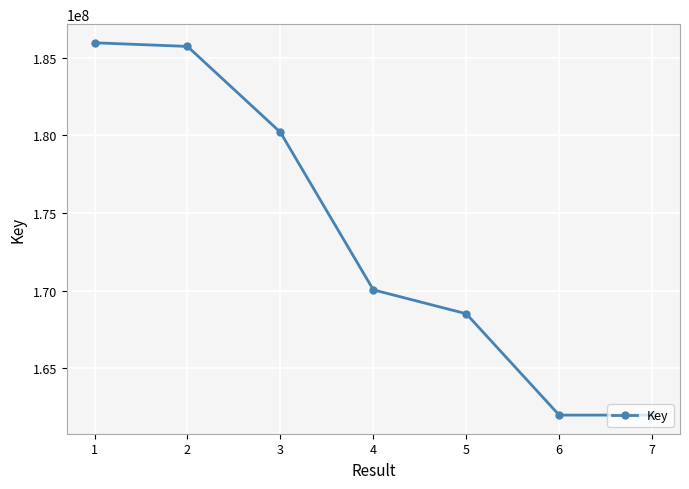

What value does the data have at 7?

161974268